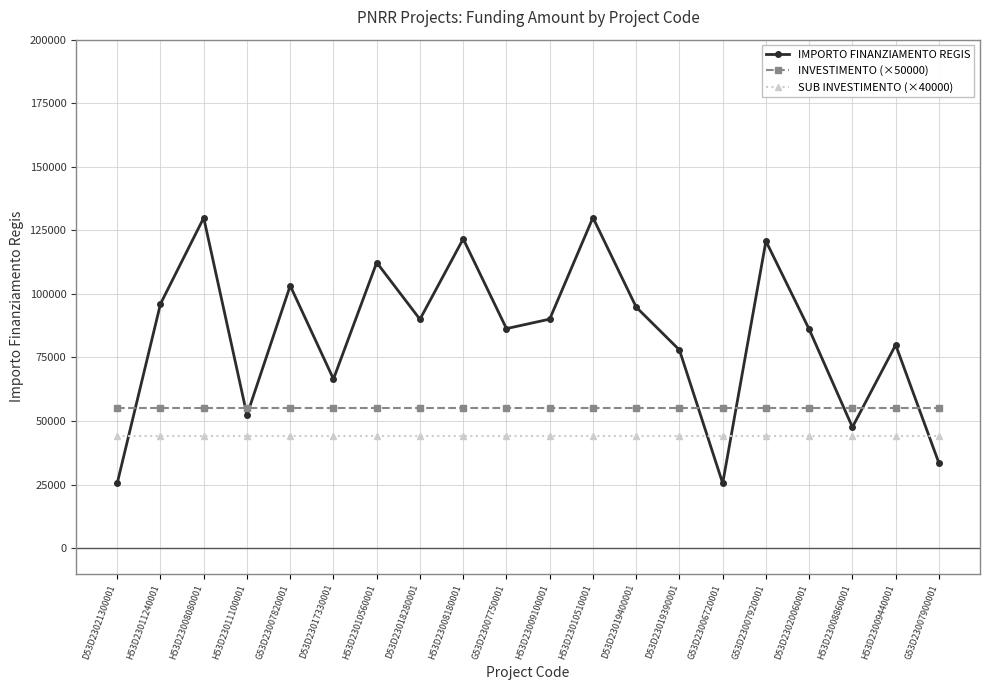

Is it true that INVESTIMENTO (×50000) equals 55000.0 at D53D23020060001?

True